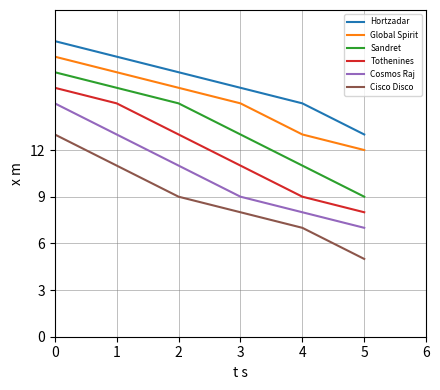

True or false: Cosmos Raj has a value of 15 at 0.

True